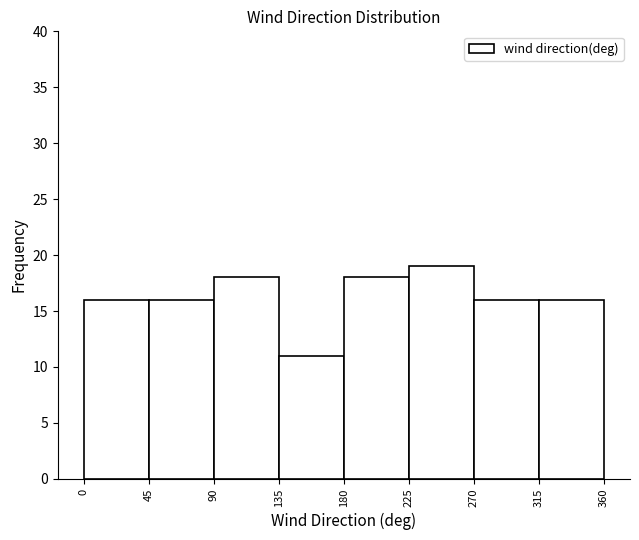

Reading left to right, list every bar in this chart as the range it spans on the x-axis followed by its height. The values are not printed on the chart, so give them approximately, as read against the axis.

0 to 45: 16
45 to 90: 16
90 to 135: 18
135 to 180: 11
180 to 225: 18
225 to 270: 19
270 to 315: 16
315 to 360: 16